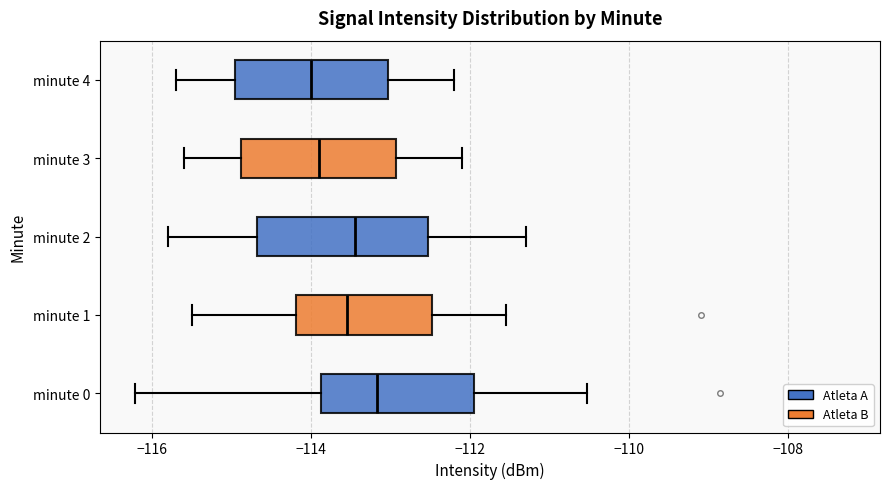

Reading bottom to top, read every box against the x-axis: the position of its median line, the range the box covers, and the ends of its whiskers. The values are not printed on the chart, so give them approximately, as read against the axis.

minute 0: median -113.2, box -113.8 to -112.0, whiskers -116.2 to -110.6
minute 1: median -113.6, box -114.2 to -112.4, whiskers -115.4 to -111.6
minute 2: median -113.4, box -114.6 to -112.6, whiskers -115.8 to -111.2
minute 3: median -113.8, box -114.8 to -113.0, whiskers -115.6 to -112.0
minute 4: median -114.0, box -115.0 to -113.0, whiskers -115.6 to -112.2